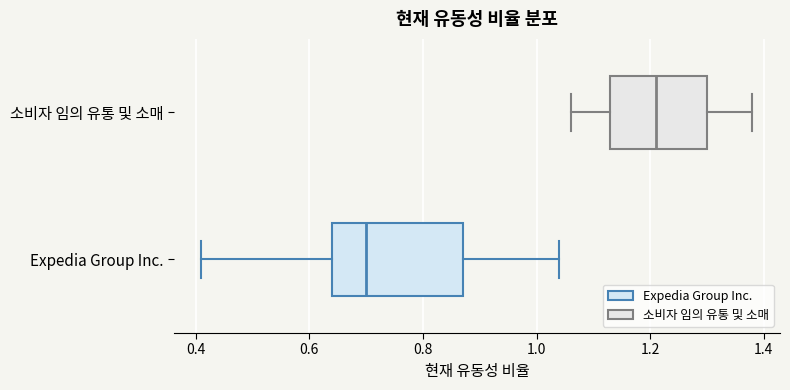

Where is the left edge of the box for 소비자 임의 유통 및 소매 on the x-axis? The values are not printed on the chart, so give them approximately, as read against the axis.

1.14